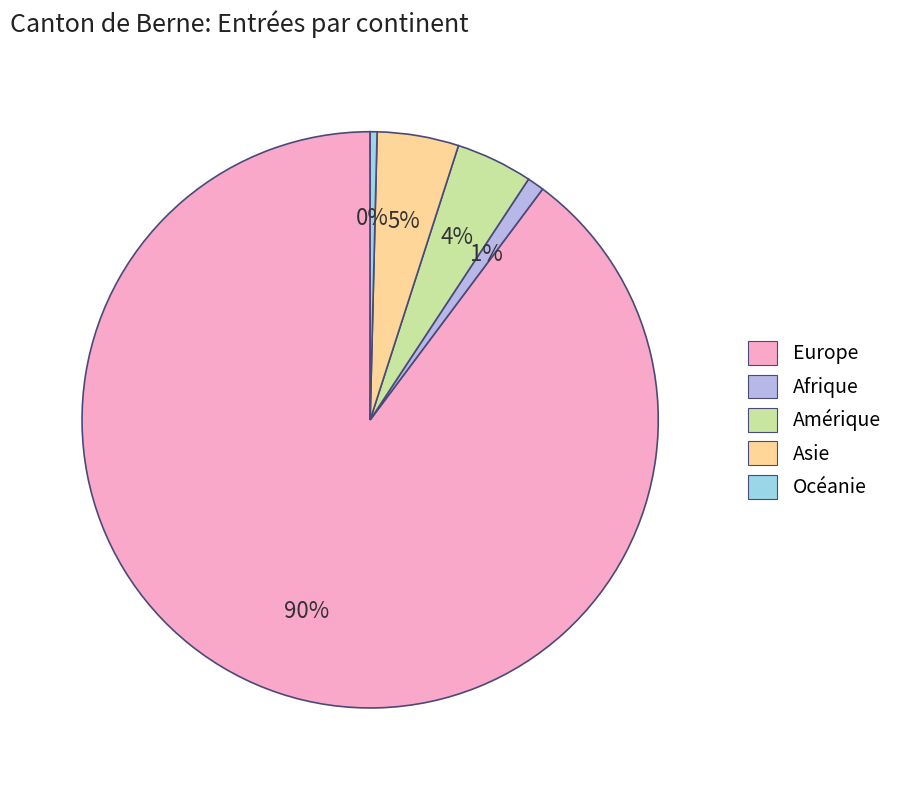

Do Amérique and Océanie together represent more than half of the pie?

No